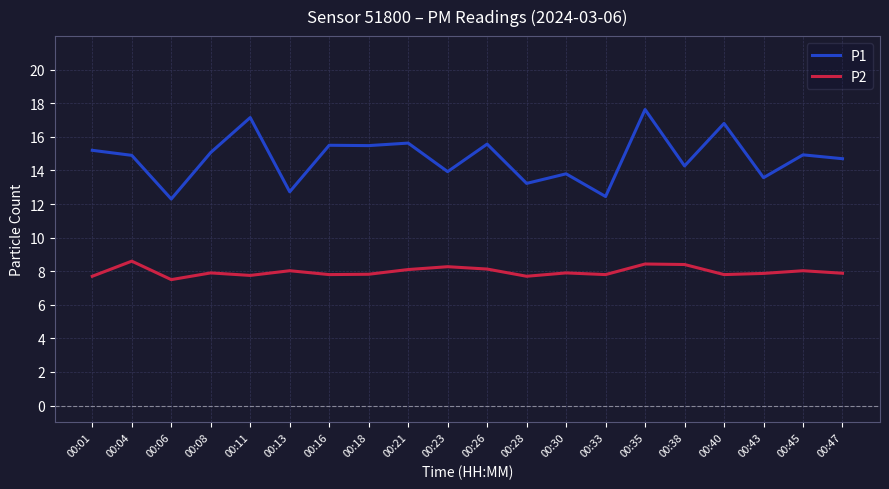

Which series changed the most between 00:04 and 00:13?

P1